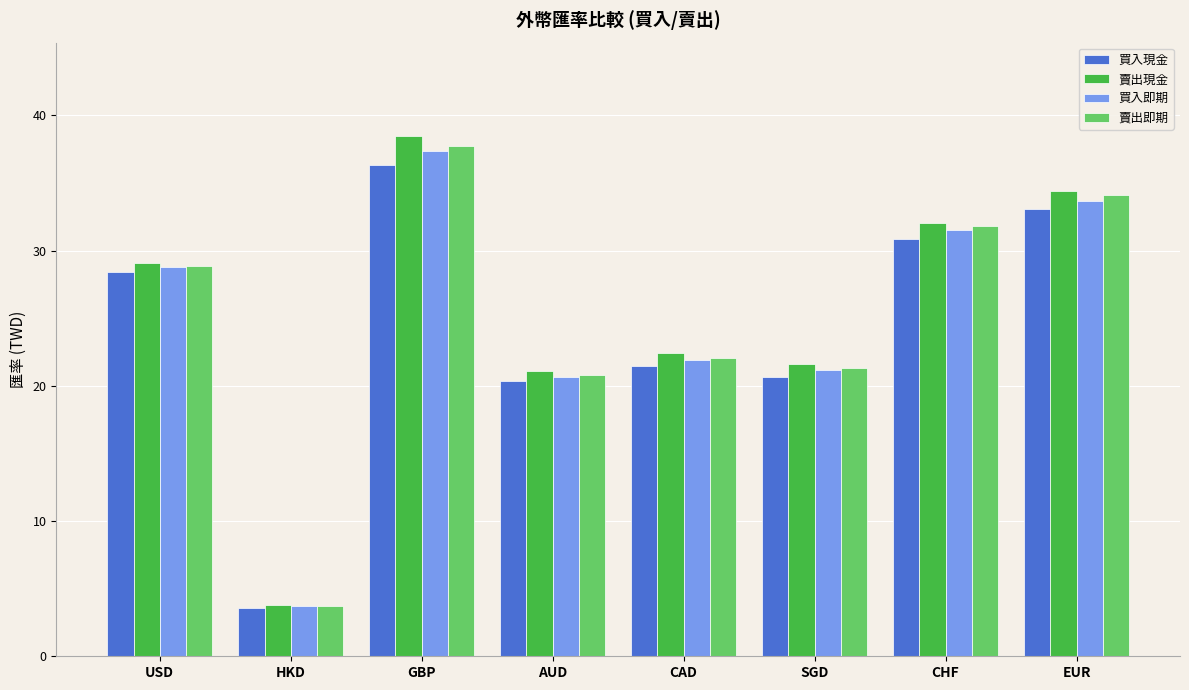

What is the lowest value of the 賣出現金 series?

3.8